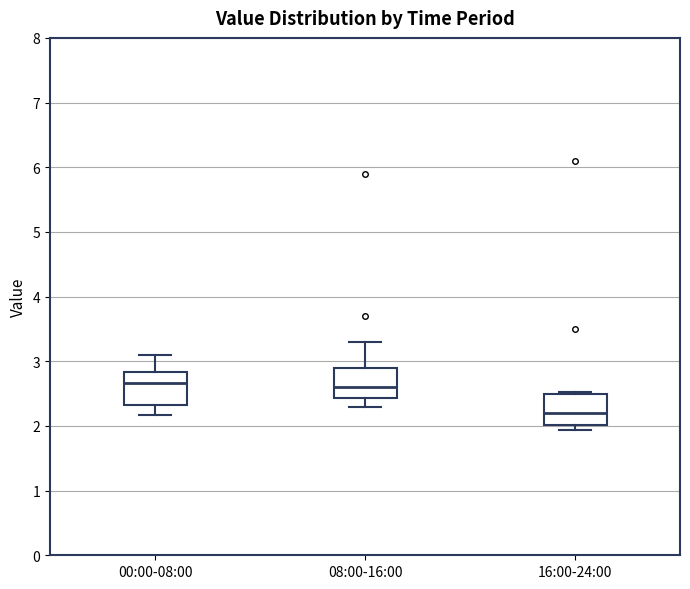

Reading left to right, transcribe this box plot: for each box, give where its median line is, the range the box spans, and where its two whiskers end, as read against the y-axis. The values are not printed on the chart, so give them approximately, as read against the axis.

00:00-08:00: median 2.7, box 2.3 to 2.8, whiskers 2.2 to 3.1
08:00-16:00: median 2.6, box 2.4 to 2.9, whiskers 2.3 to 3.3
16:00-24:00: median 2.2, box 2.0 to 2.5, whiskers 1.9 to 2.5 (just above the box's upper edge)